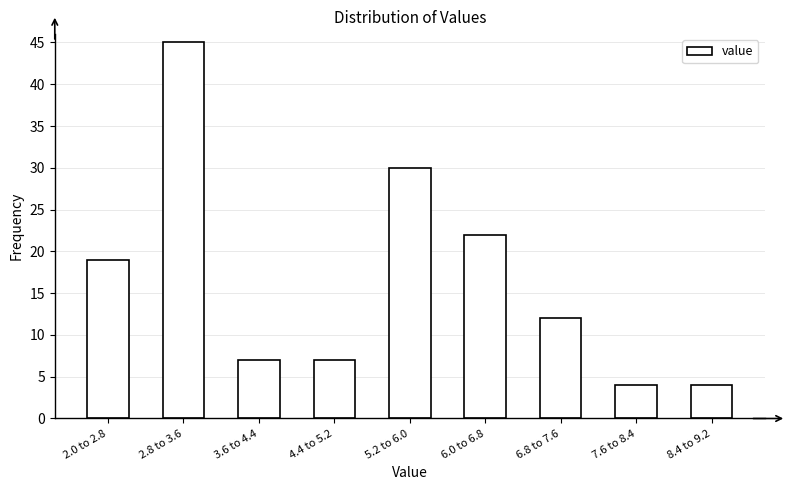

Reading left to right, transcribe all the data shown in this chart.

2.0 to 2.8=19	2.8 to 3.6=45	3.6 to 4.4=7	4.4 to 5.2=7	5.2 to 6.0=30	6.0 to 6.8=22	6.8 to 7.6=12	7.6 to 8.4=4	8.4 to 9.2=4